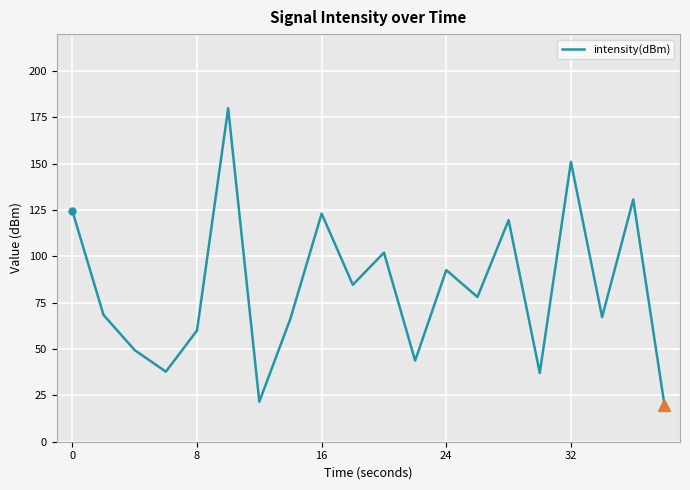

What is the maximum value shown in the chart?

180.0